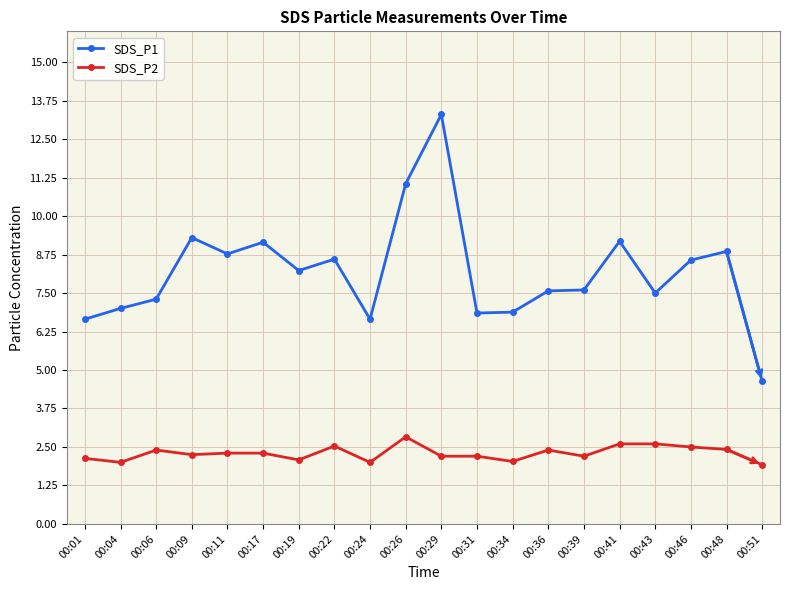

How many distinct data groups are displayed?

2